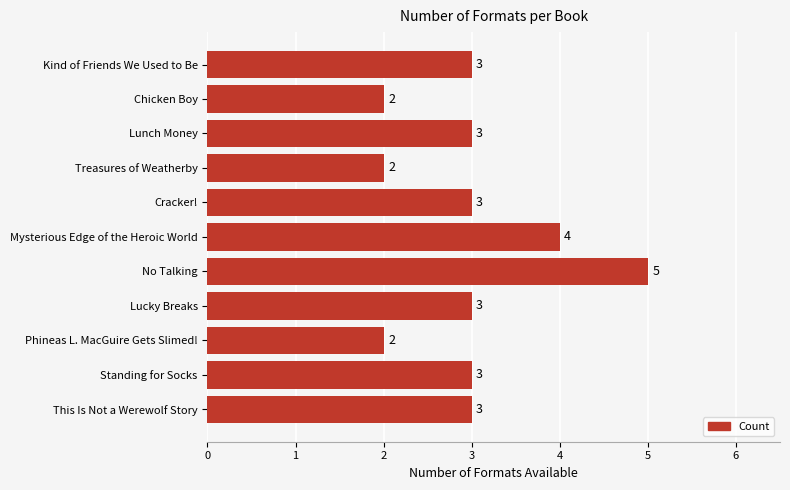

Approximately how many times larger is the value at Lucky Breaks compared to Standing for Socks?

1.0